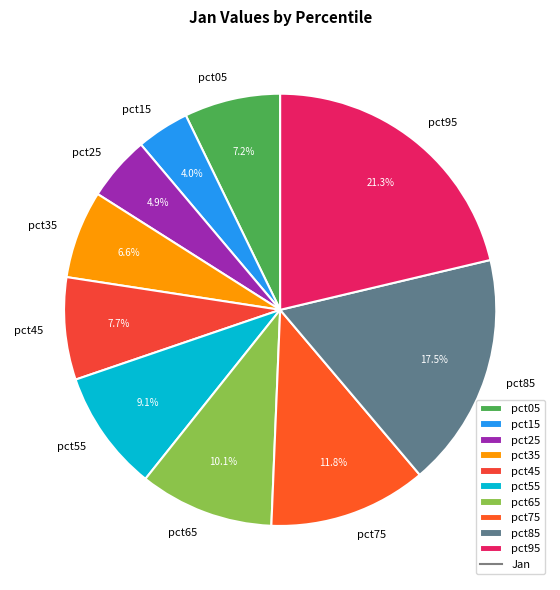

Between pct45 and pct75, which is larger?

pct75